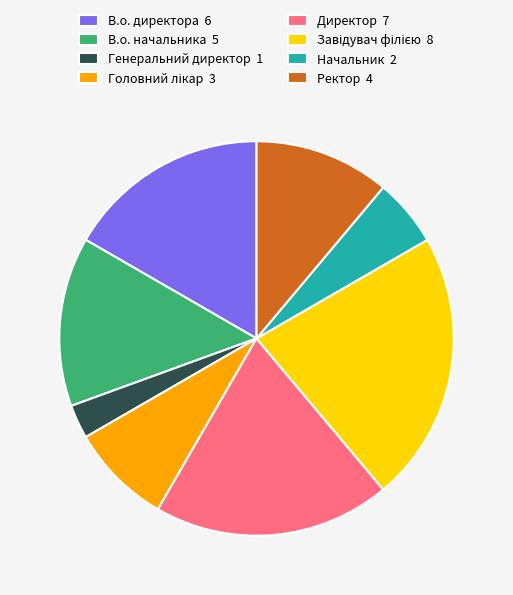

Does Генеральний директор account for over 50% of the chart?

No